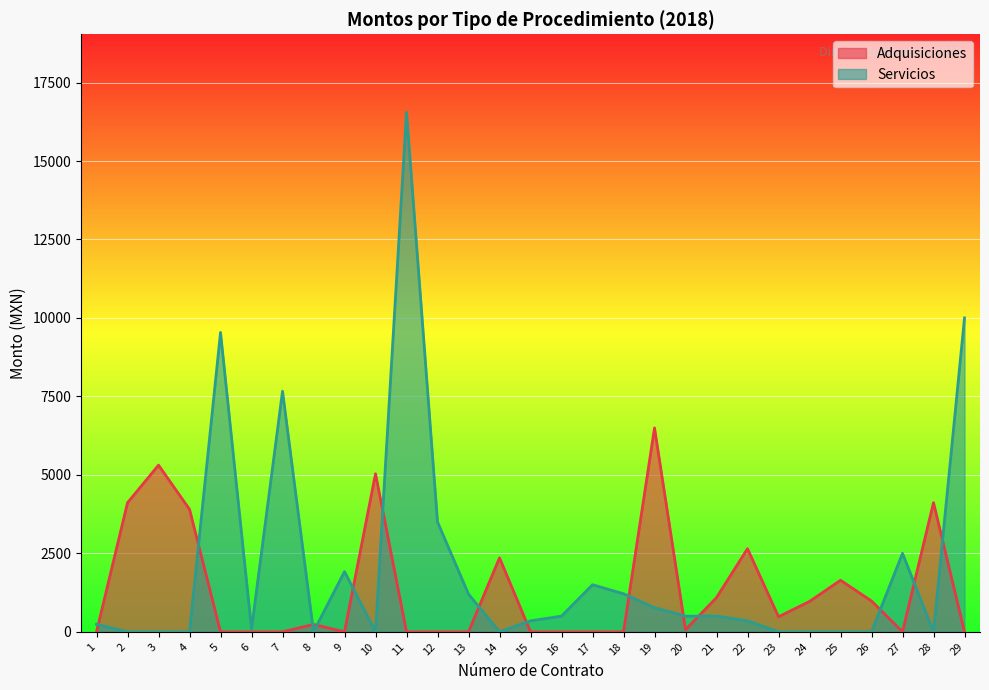

Count the number of categories in the chart.

29